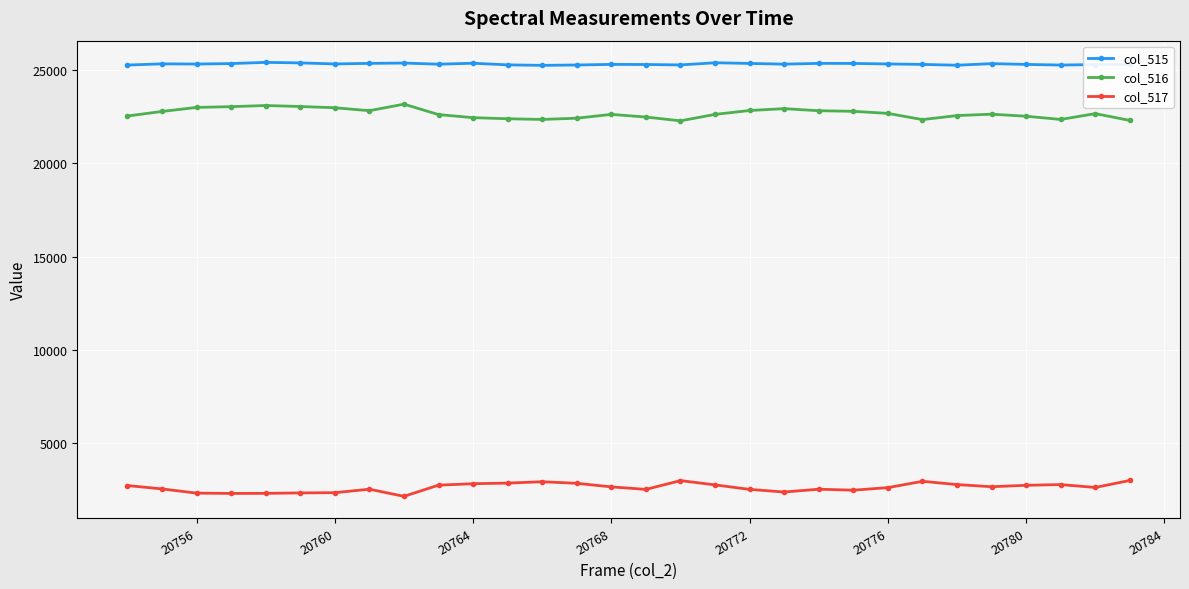

What is the value of the col_515 point at the 4th from the left?

25352